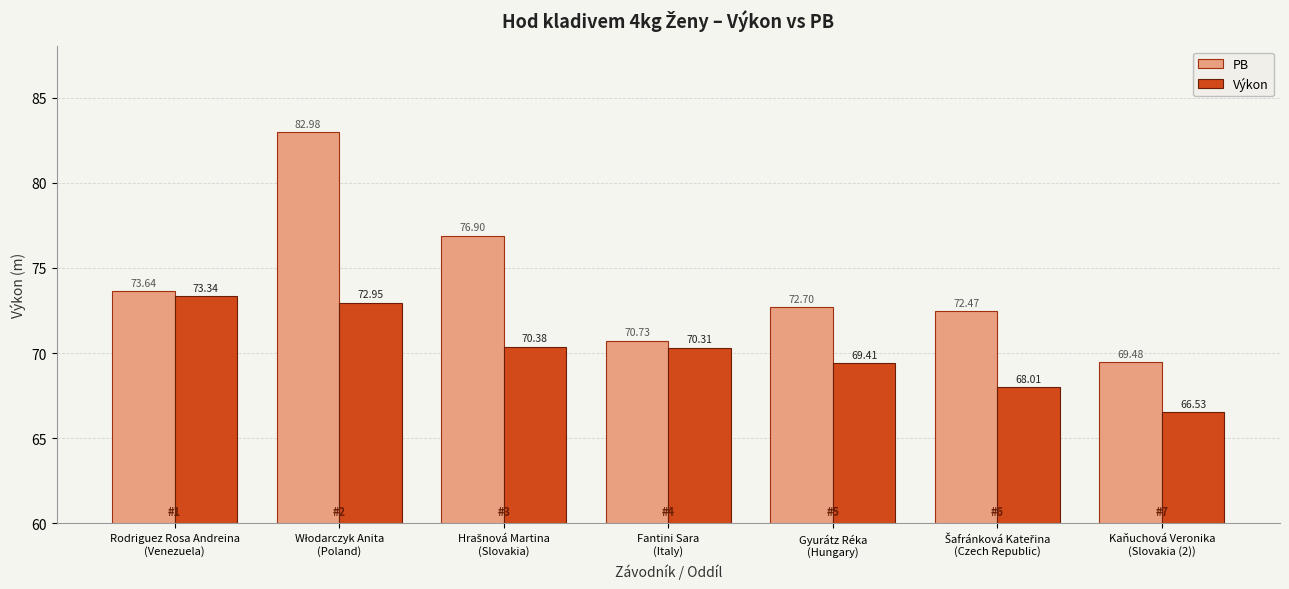

What are all the series names shown in the legend?

PB, Výkon